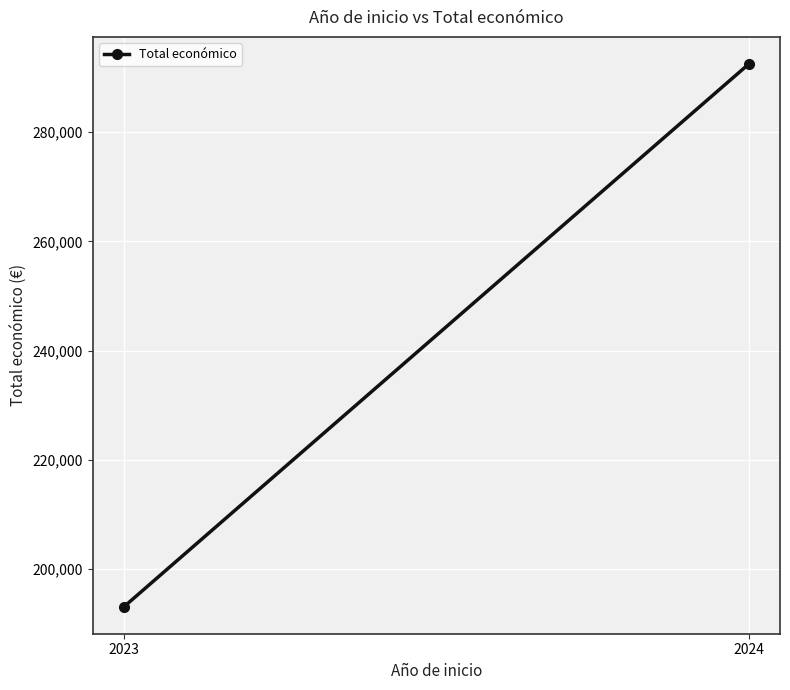

What is the maximum value shown in the chart?

292495.0